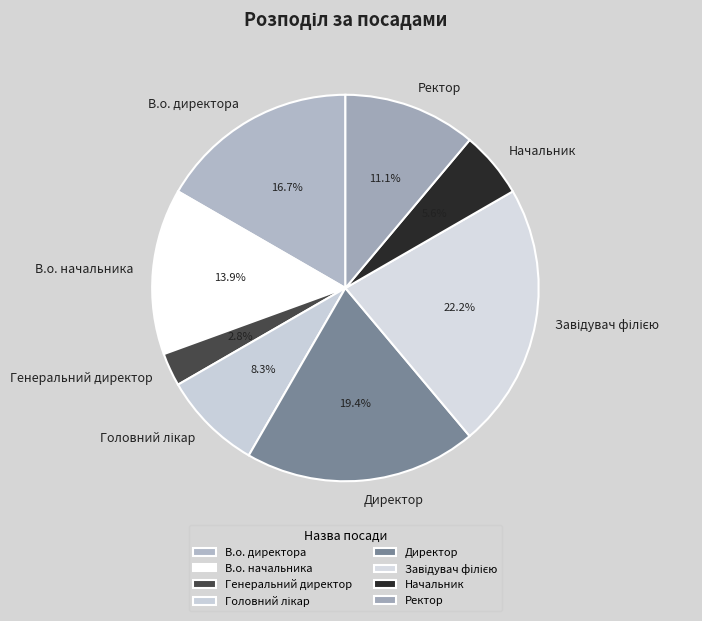

Count the number of slices in the pie.

8